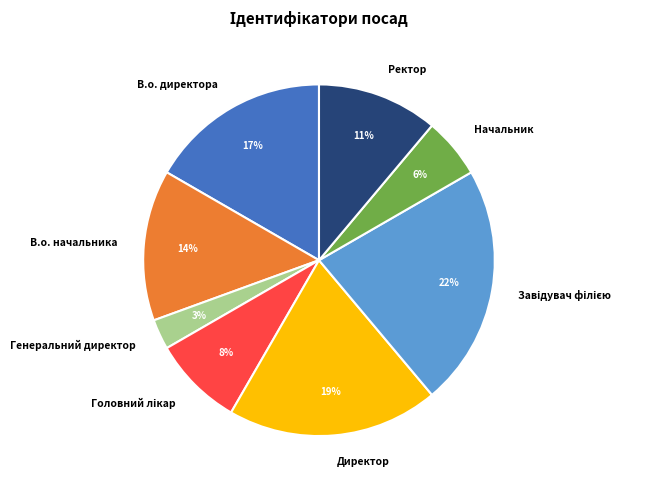

To the nearest percent, what is the combined percentage of В.о. начальника and Ректор?

25%